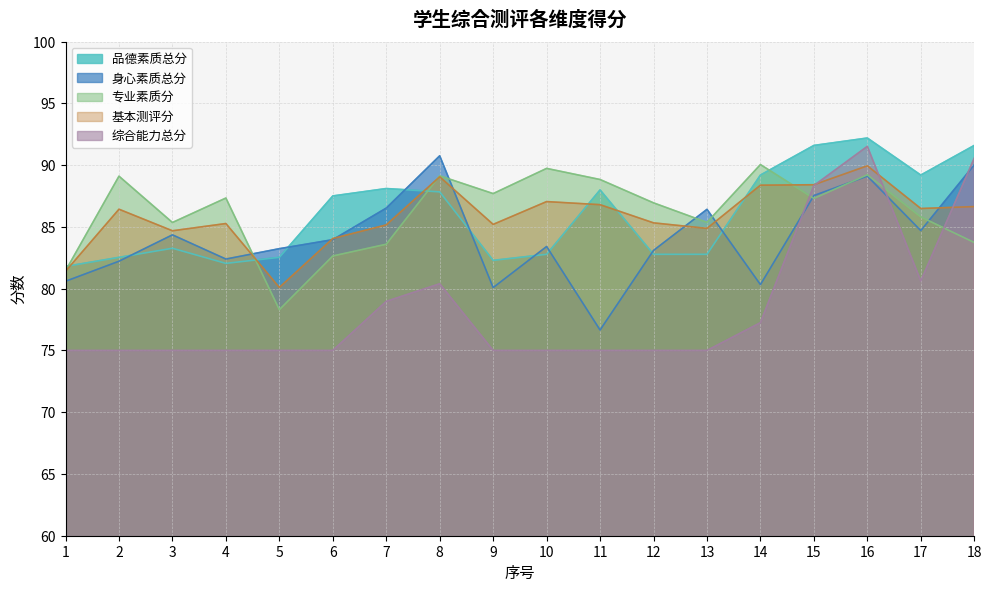

In 品德素质总分, how many points are higher than both neighbors (excluding endpoints)?

4